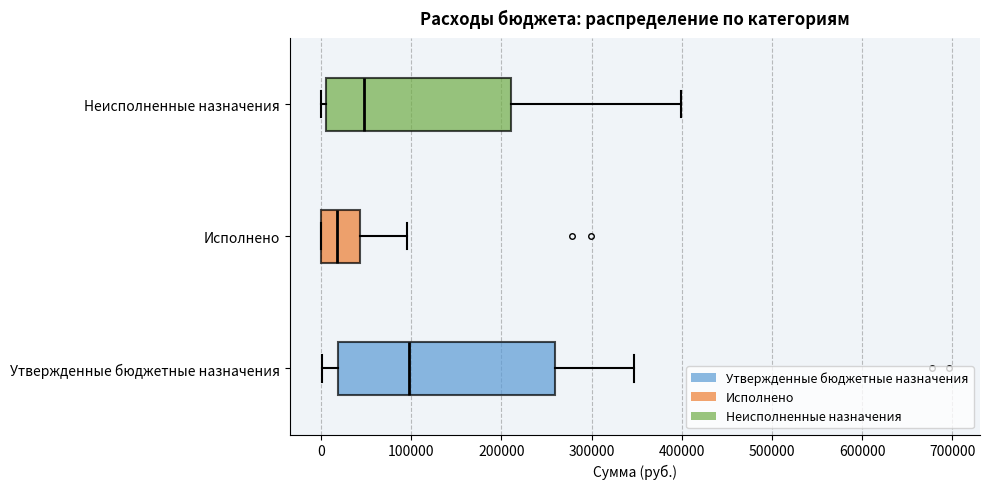

Reading bottom to top, transcribe this box plot: for each box, give where its median line is, the range the box spans, and where its two whiskers end, as read against the x-axis. The values are not printed on the chart, so give them approximately, as read against the axis.

Утвержденные бюджетные назначения: median 100000, box 20000 to 260000, whiskers 0 to 350000
Исполнено: median 20000, box 0 to 40000, whiskers 0 to 90000
Неисполненные назначения: median 50000, box 10000 to 210000, whiskers 0 to 400000